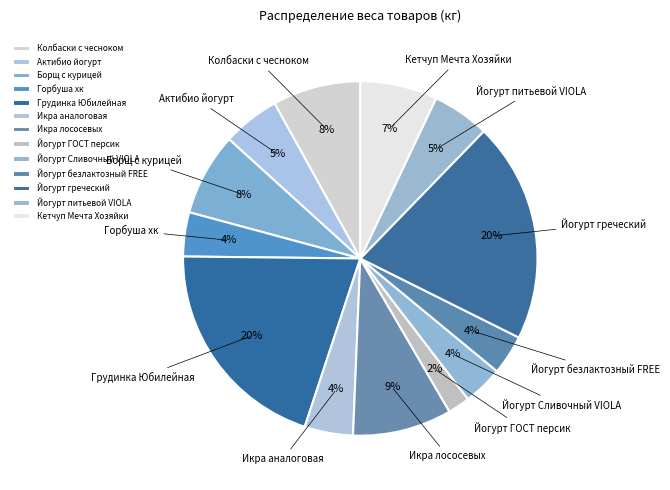

How many segments does this pie chart have?

13